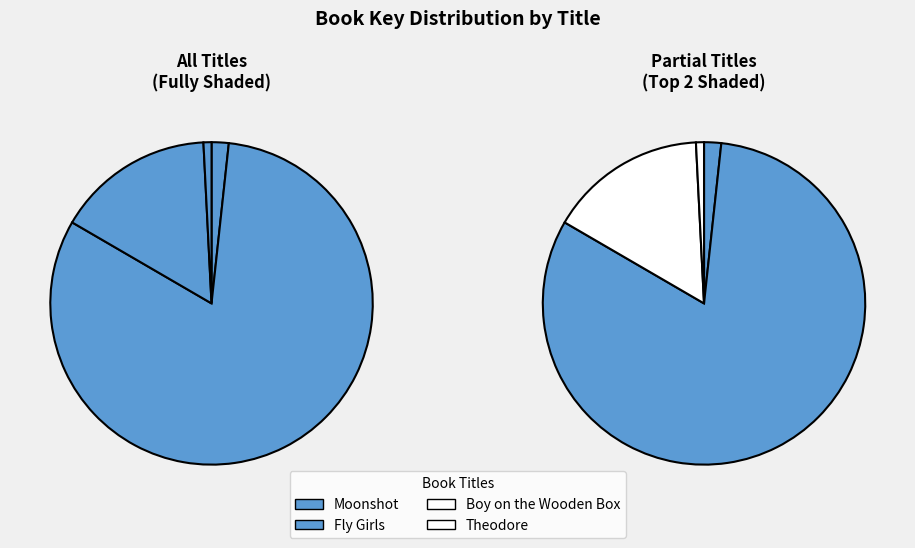

What is the change in value from Moonshot to Theodore?

-23832070